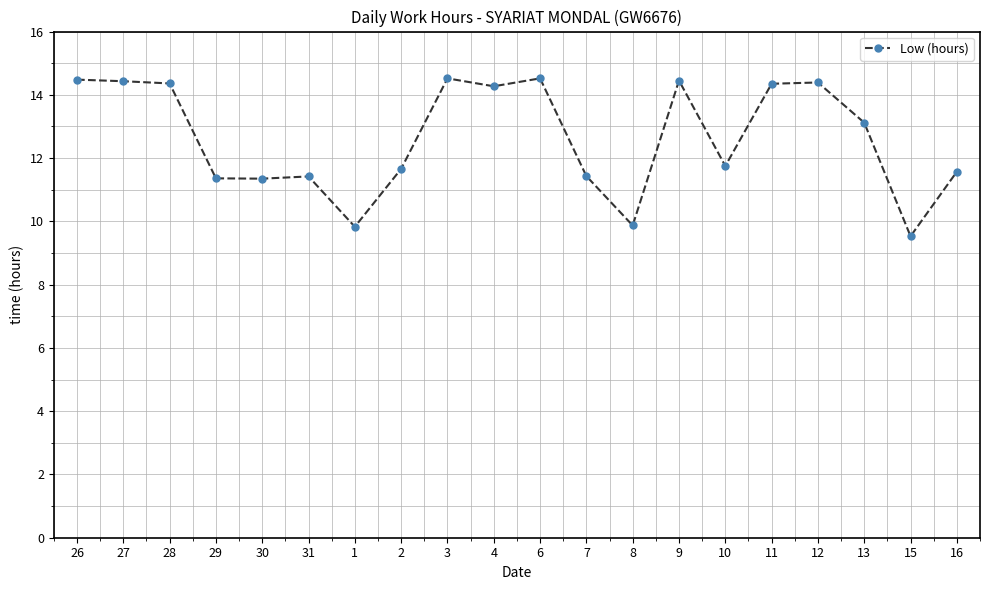

What is the minimum value shown in the chart?

9.5